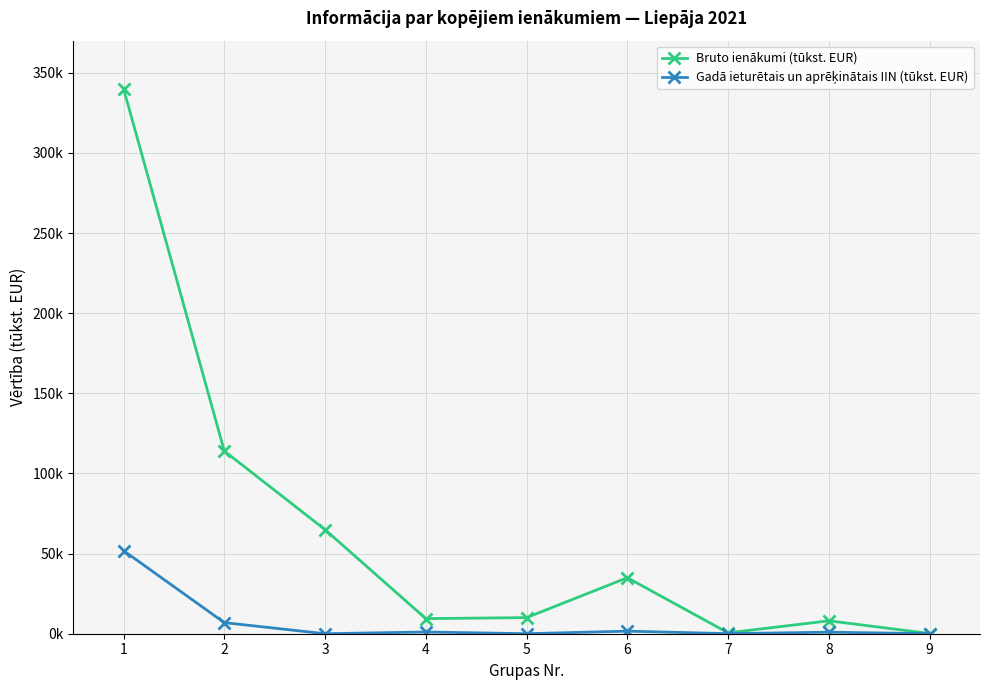

The Bruto ienākumi (tūkst. EUR) series shows 768.5 at 7. True or false?

False